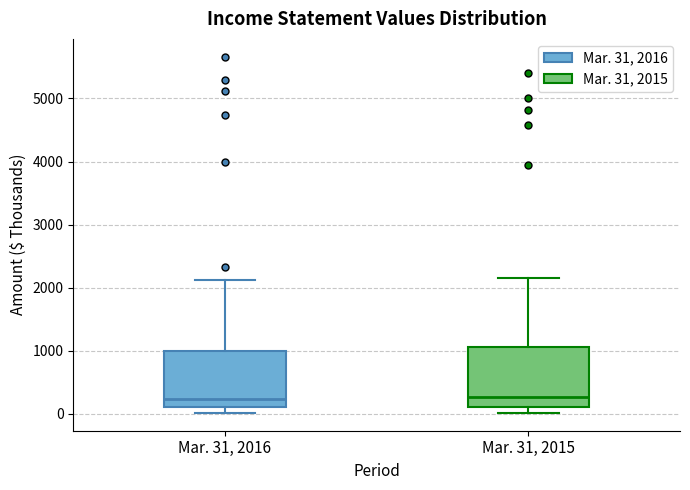

Reading left to right, read every box against the y-axis: the position of its median line, the range the box covers, and the ends of its whiskers. The values are not printed on the chart, so give them approximately, as read against the axis.

Mar. 31, 2016: median 200, box 100 to 1000, whiskers 0 to 2100
Mar. 31, 2015: median 300, box 100 to 1100, whiskers 0 to 2200